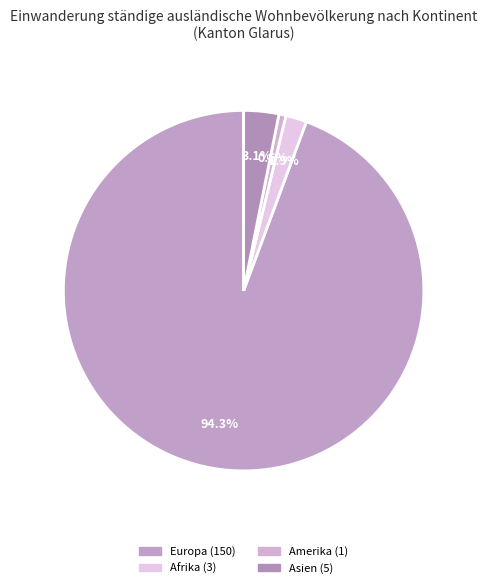

How many segments does this pie chart have?

4